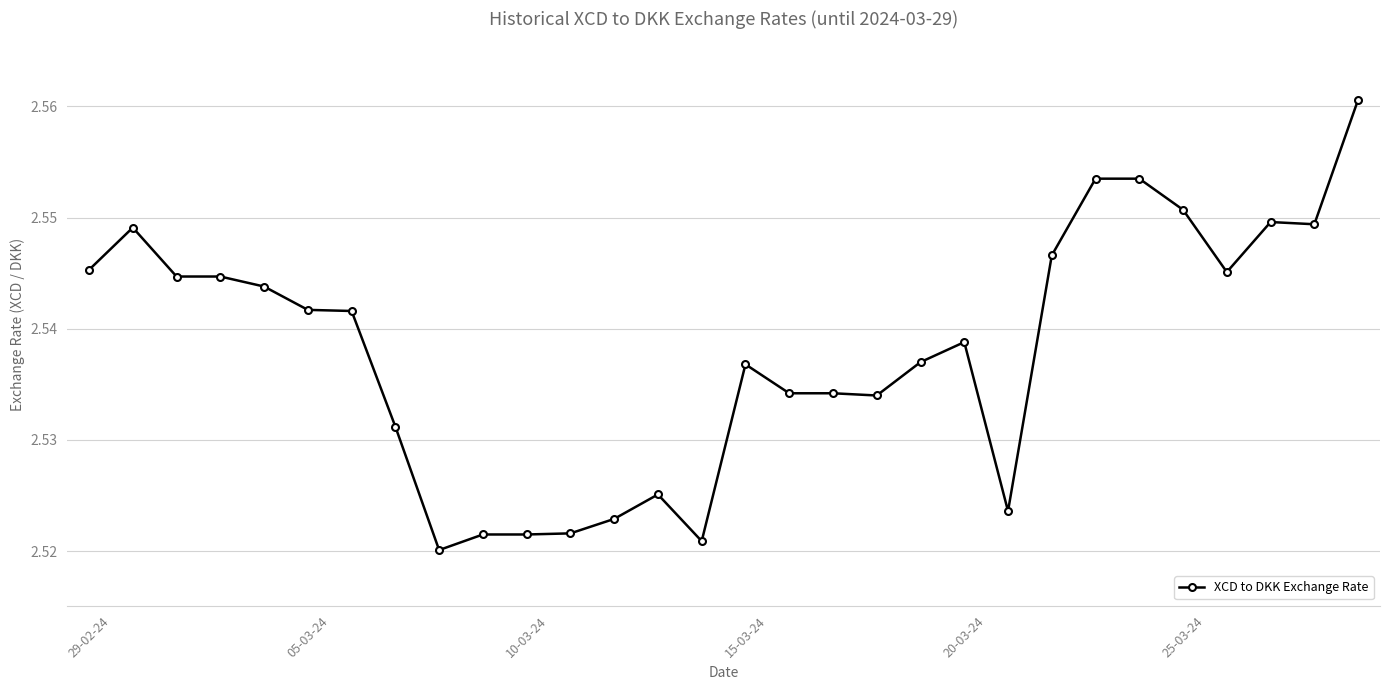

Count the values in the range 2 to 3.

30